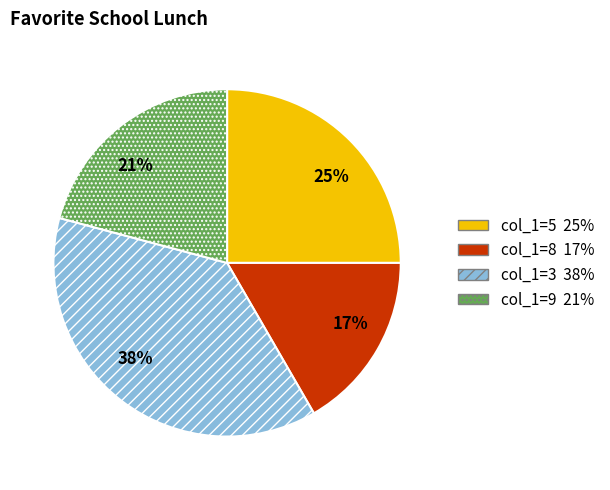

To the nearest percent, what is the difference between the largest and smallest slice percentages?

21%